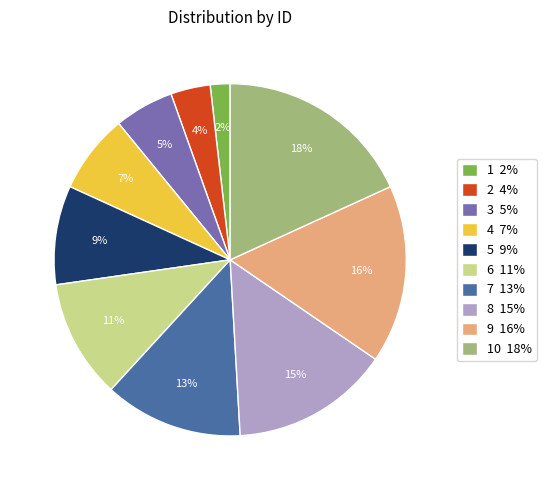

Between 6 11% and 8 15%, which is larger?

8 15%